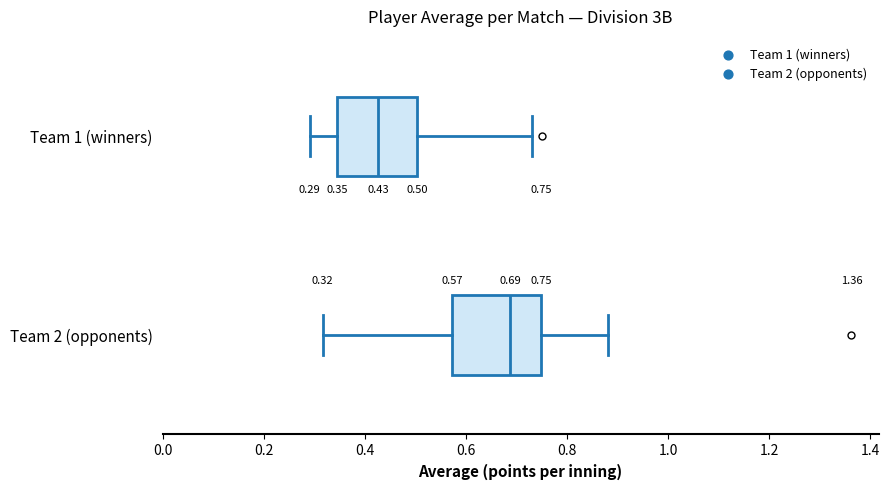

Which box has the furthest to the left median line?

Team 1 (winners)